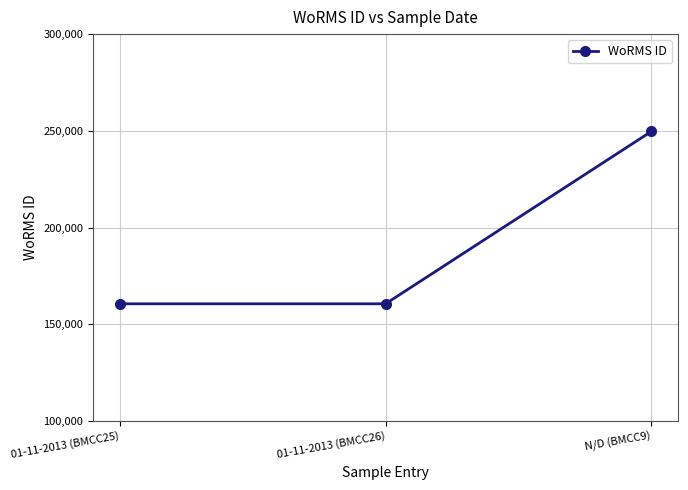

Between 01-11-2013 (BMCC26) and N/D (BMCC9), which is larger?

N/D (BMCC9)